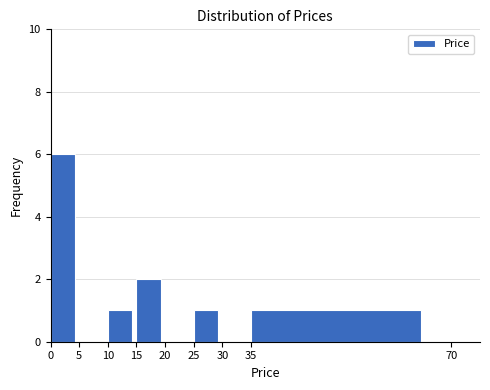

Reading left to right, extract all data points from this chart.

6	1	2	1	1